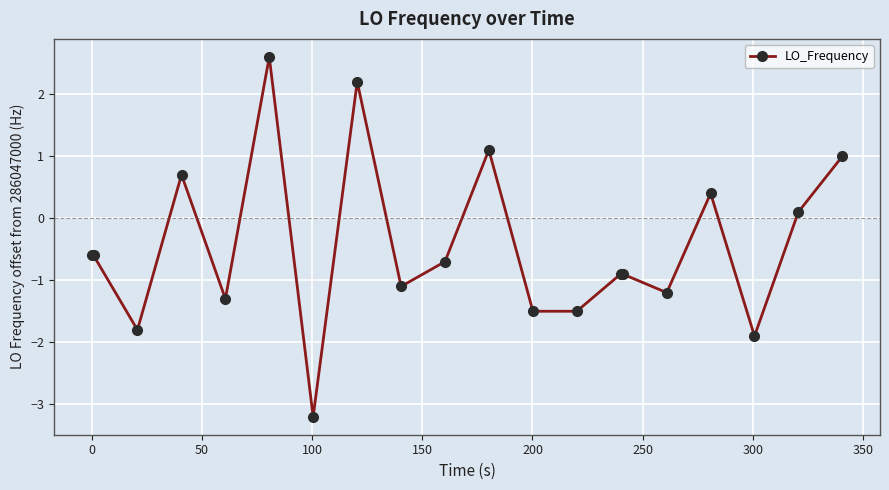

What is the smallest value displayed?

-3.2